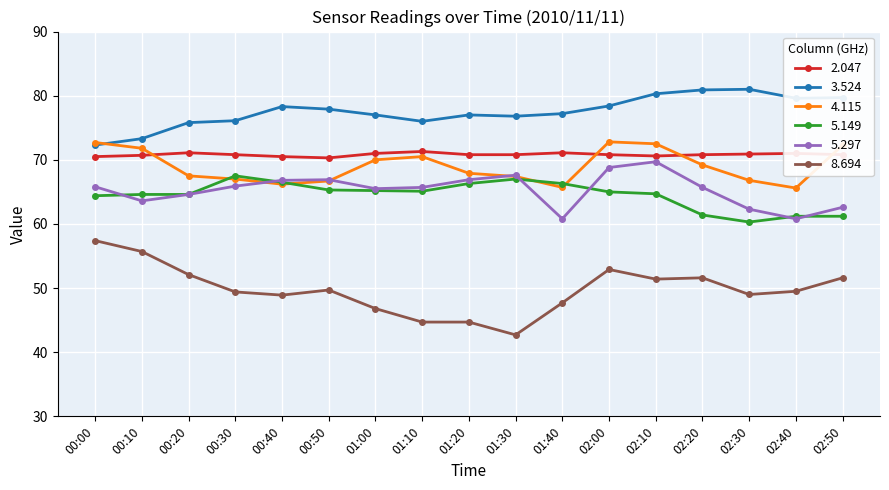

What is the difference between the highest and lowest values at 02:00?

25.5